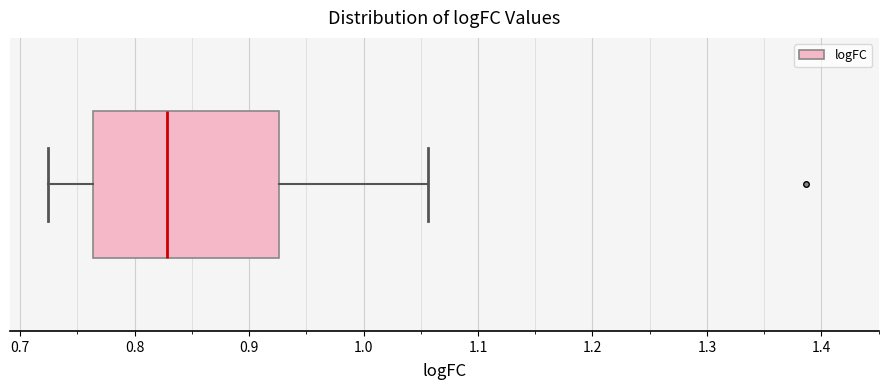

Read this box plot against the x-axis: the position of the median line, the range covered by the box, and the ends of both whiskers. The values are not printed on the chart, so give them approximately, as read against the axis.

median 0.83, box 0.76 to 0.93, whiskers 0.72 to 1.06